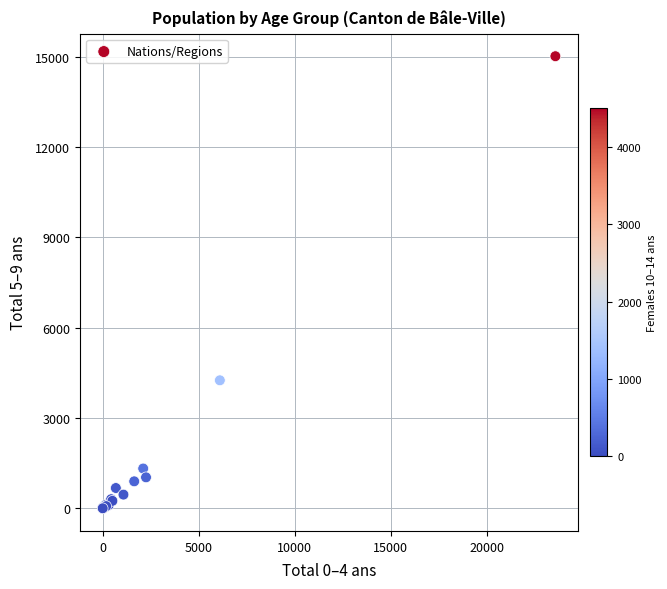

What Y value in the scatter plot is closest to 7510?

4255